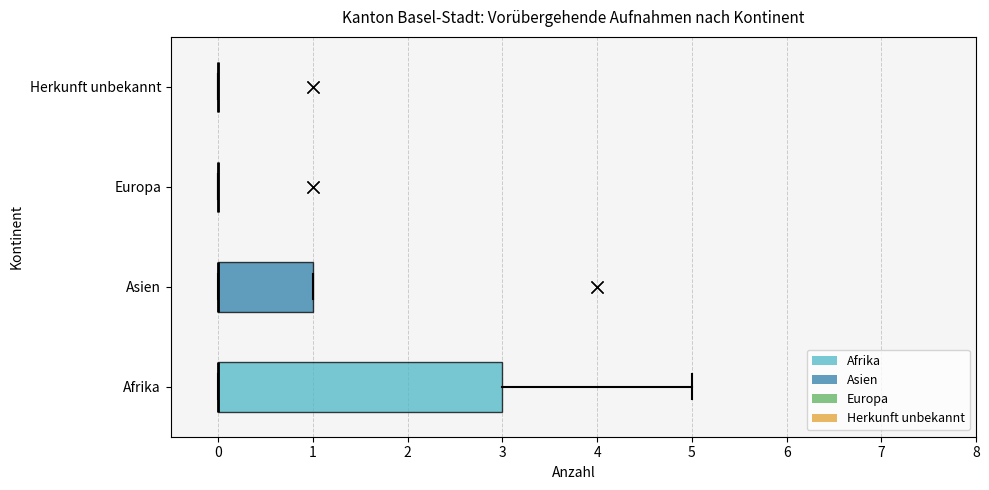

Reading bottom to top, read every box against the x-axis: the position of its median line, the range the box covers, and the ends of its whiskers. The values are not printed on the chart, so give them approximately, as read against the axis.

Afrika: median 0 (drawn on the box's left edge), box 0 to 3, whiskers 0 to 5
Asien: median 0 (drawn on the box's left edge), box 0 to 1, whiskers 0 to 1
Europa: box collapsed to a line at 0, whiskers 0 to 0
Herkunft unbekannt: box collapsed to a line at 0, whiskers 0 to 0